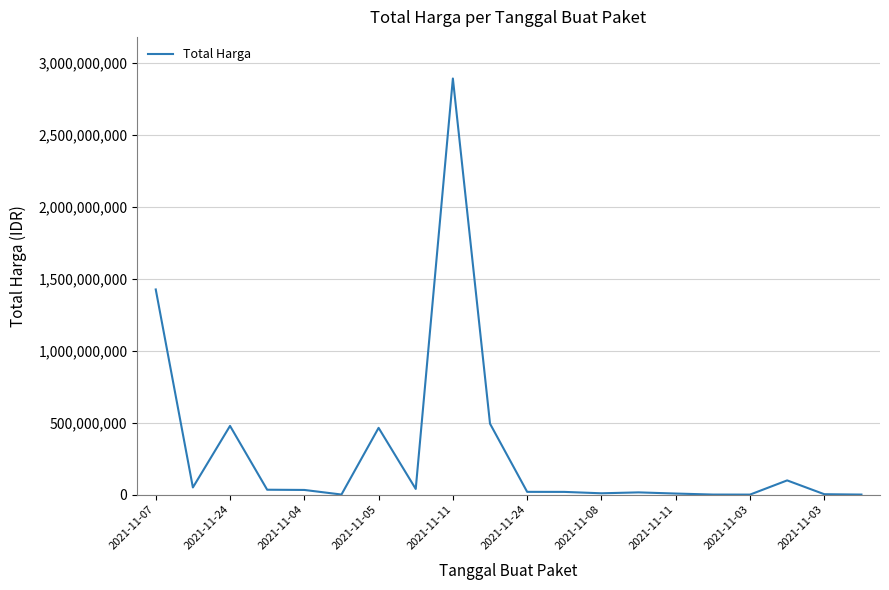

What is the maximum value shown in the chart?

2892122000